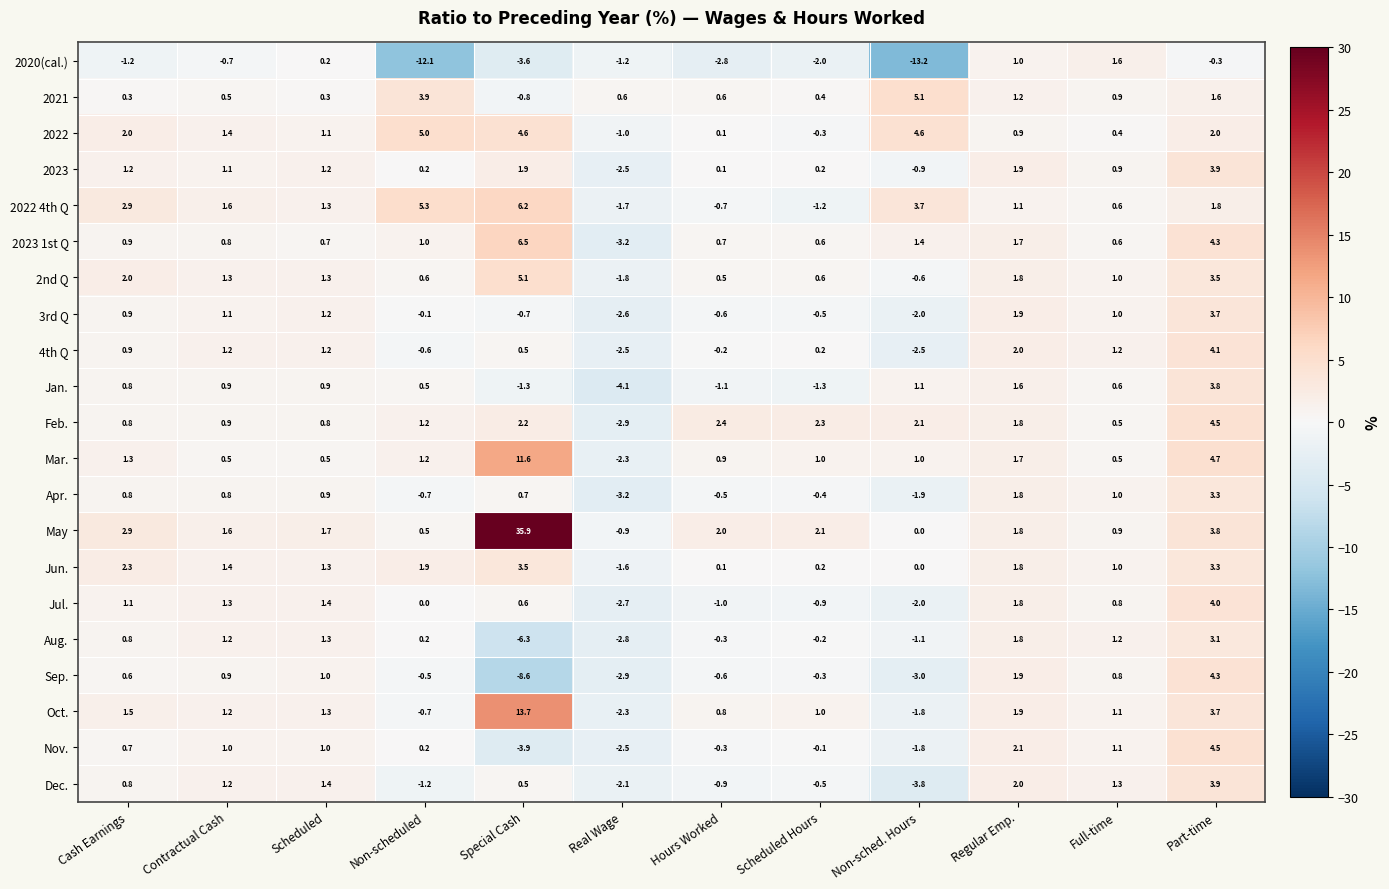

What is the total value across all series at Part-time?

71.5